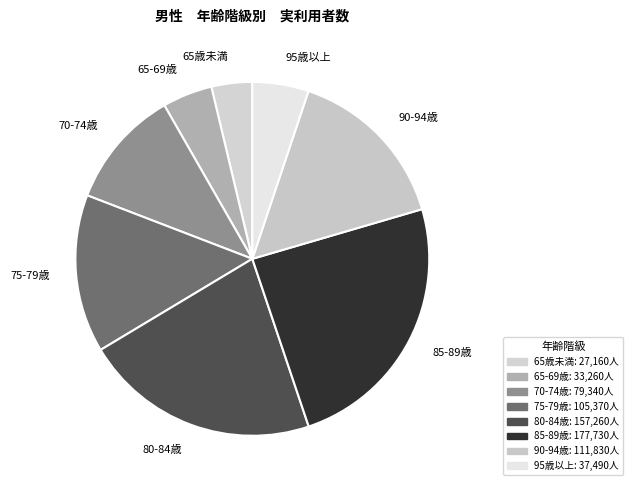

Rank the categories by value from lowest to highest.

65歳未満, 65-69歳, 95歳以上, 70-74歳, 75-79歳, 90-94歳, 80-84歳, 85-89歳